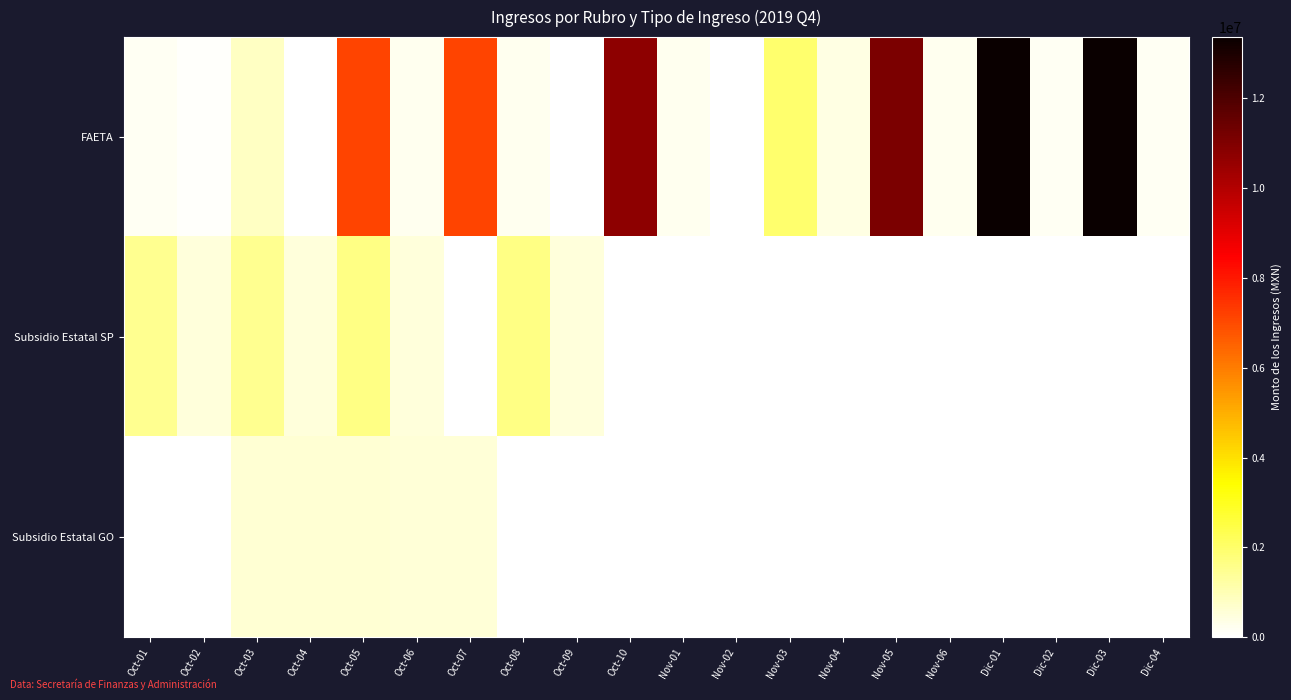

Which has a higher value, Oct-08 or Oct-07?

Oct-07